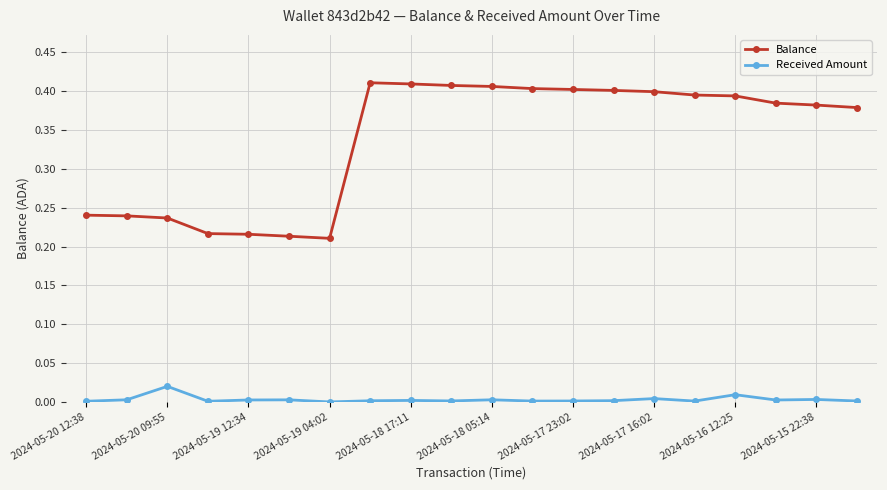

Which series has the largest total across all categories?

Balance